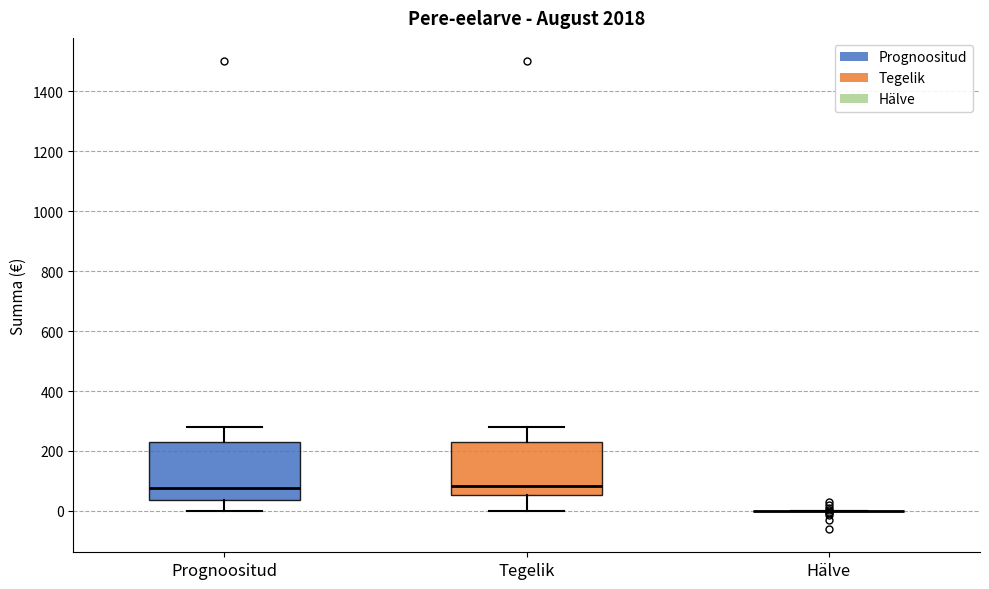

Where does the upper whisker of the box for Tegelik end on the y-axis? The values are not printed on the chart, so give them approximately, as read against the axis.

280